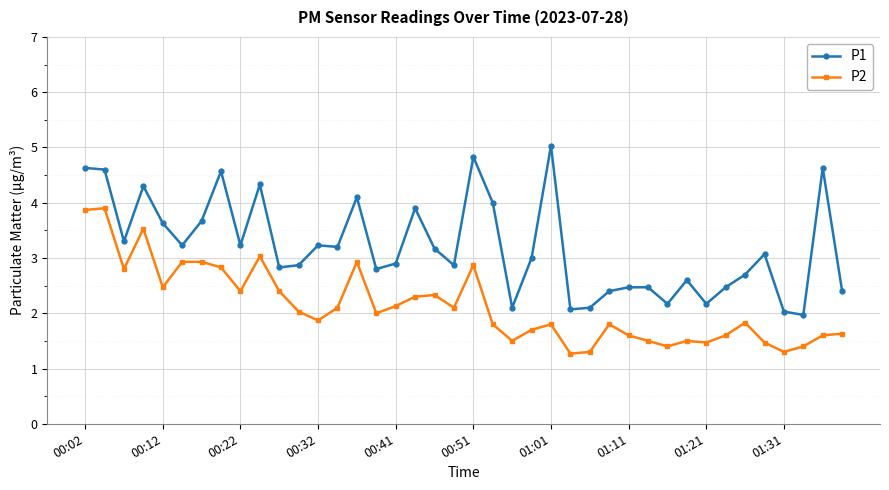

True or false: P1 and P2 intersect in this chart.

False